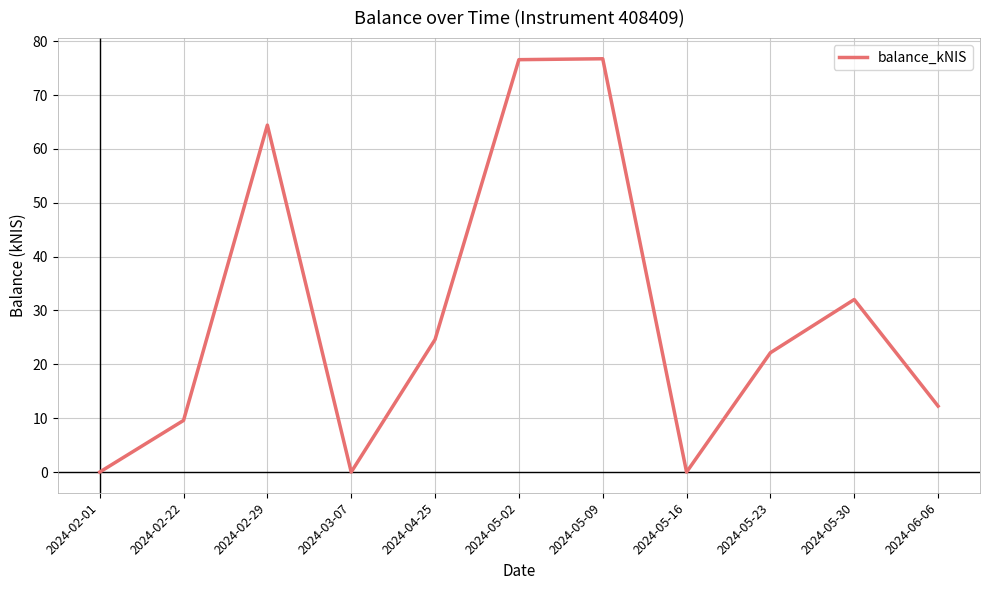

What is the difference between the values at 2024-04-25 and 2024-02-29?

39.8